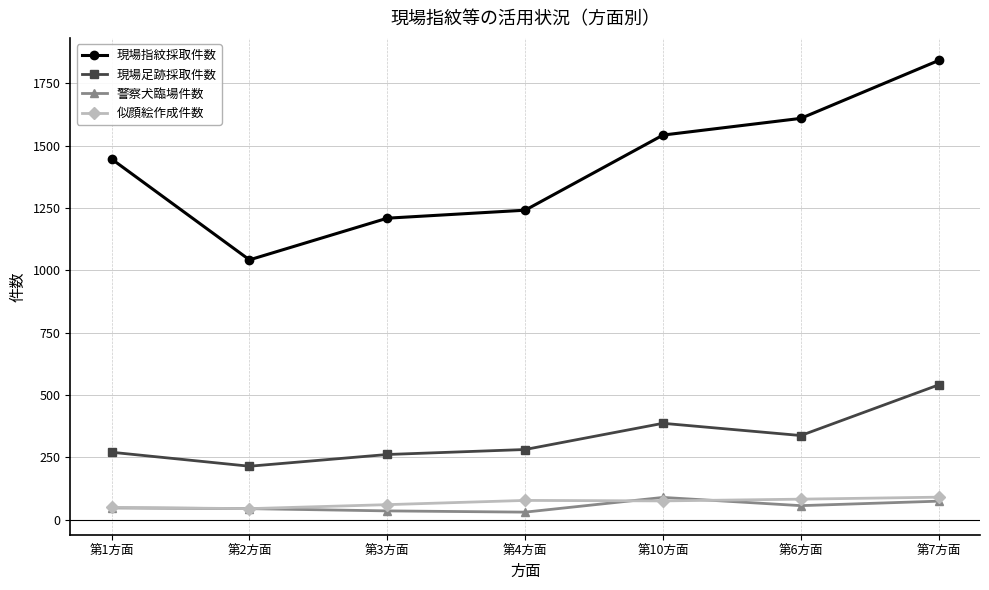

True or false: 警察犬臨場件数 has more than 0 points higher than both neighbors.

True